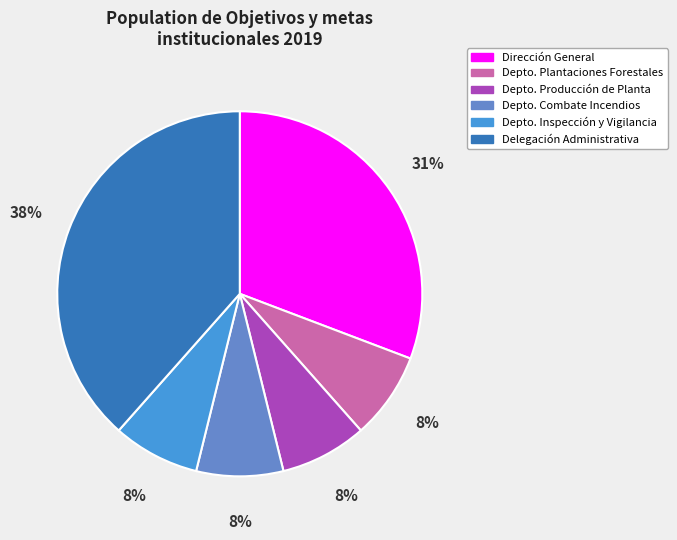

What is the ratio of the value at Depto. Plantaciones Forestales to the value at Depto. Inspección y Vigilancia?

1.0